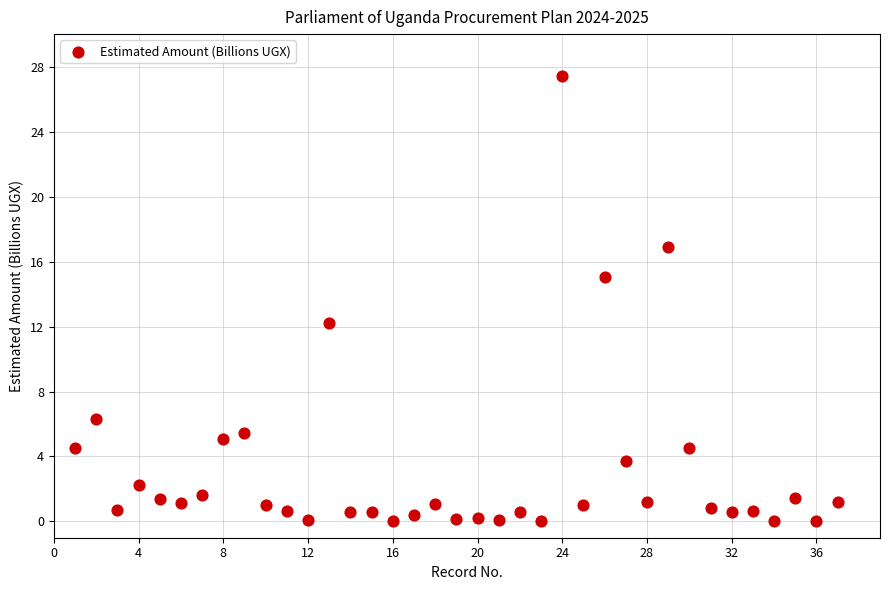

What Y value in the scatter plot is closest to 13?

12.2